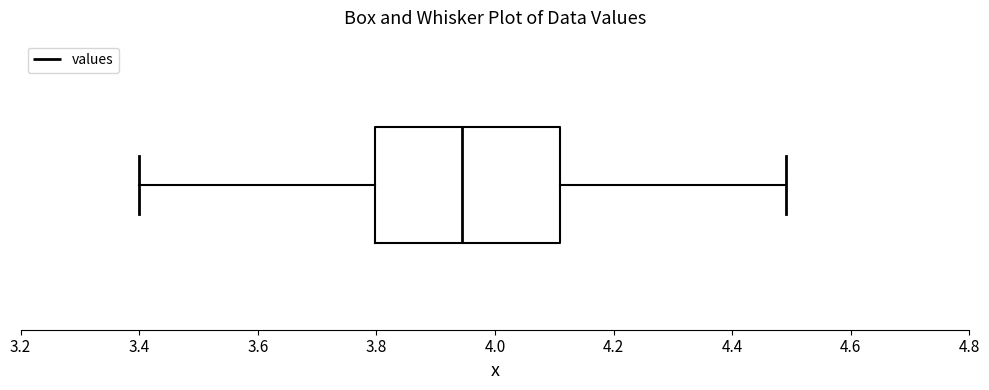

Where is the right edge of the box on the x-axis? The values are not printed on the chart, so give them approximately, as read against the axis.

4.12